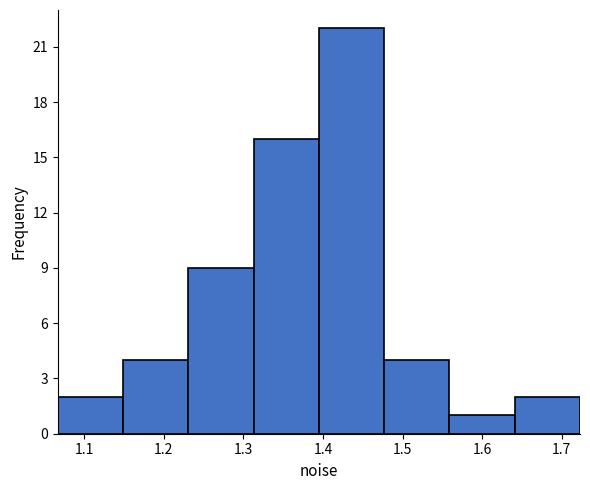

How tall is the bar that spans 1.64 to 1.72 on the x-axis? Neither the bar edges nor the heights are printed on the chart, so give them approximately, as read against the axes.

2